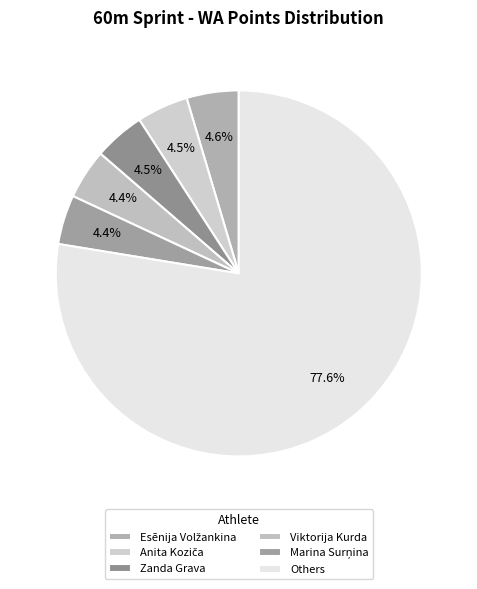

How many segments does this pie chart have?

6